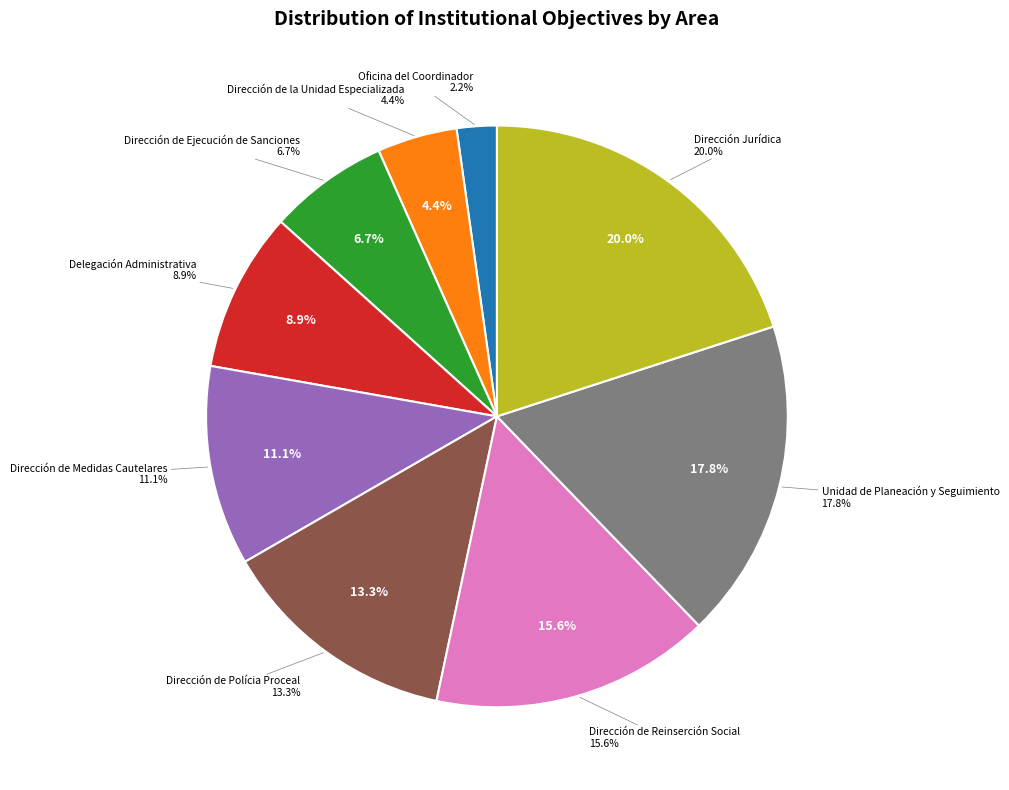

What percentage is the Delegación Administrativa slice, to the nearest percent?

9%